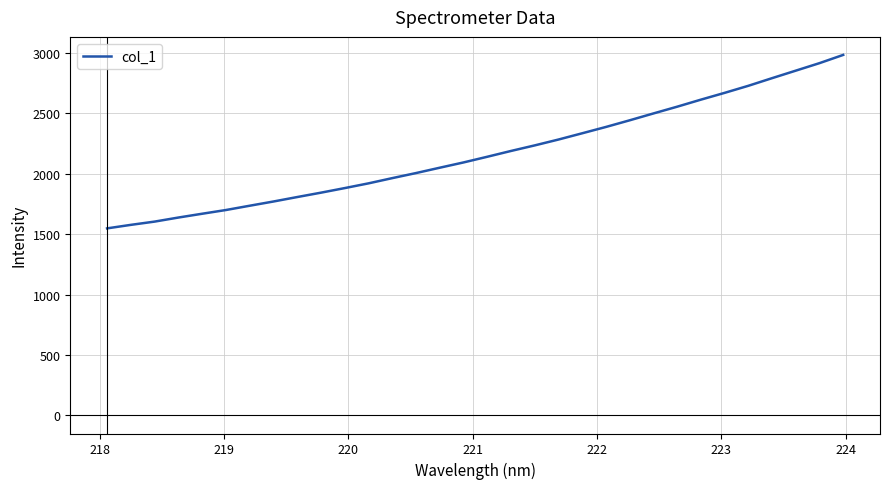

What is the greatest value displayed?

2980.7